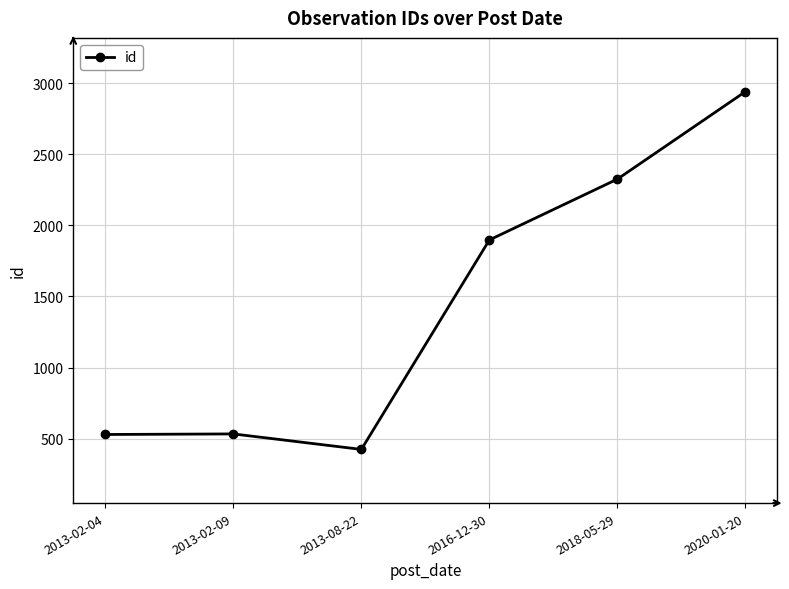

At which category does the chart reach its minimum across all series?

2013-08-22